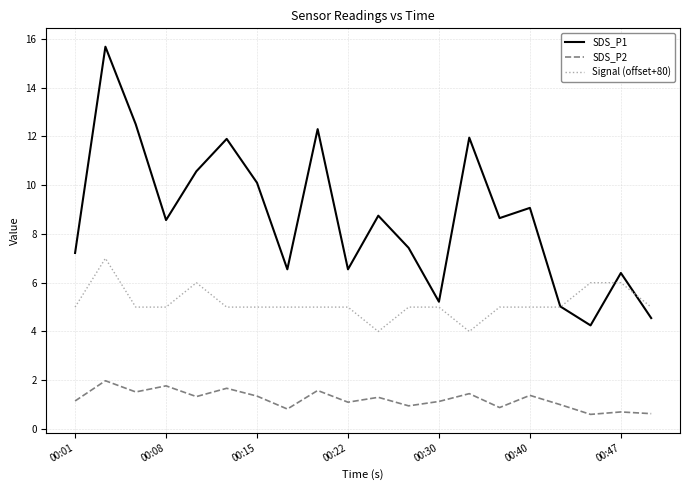

True or false: Signal (offset+80) and SDS_P2 intersect in this chart.

False